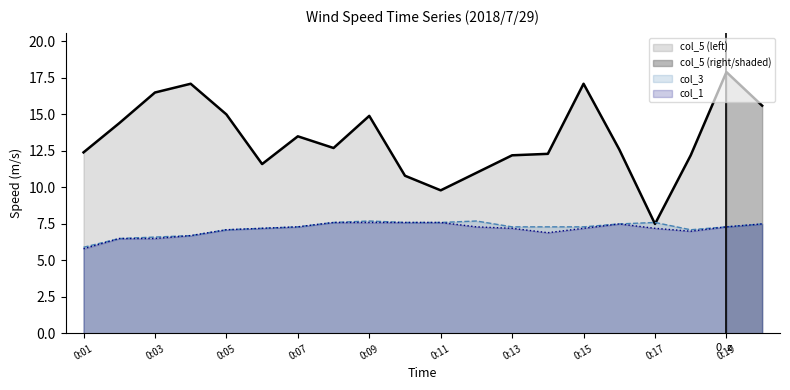

At how many categories does at least one series exceed 14?

8